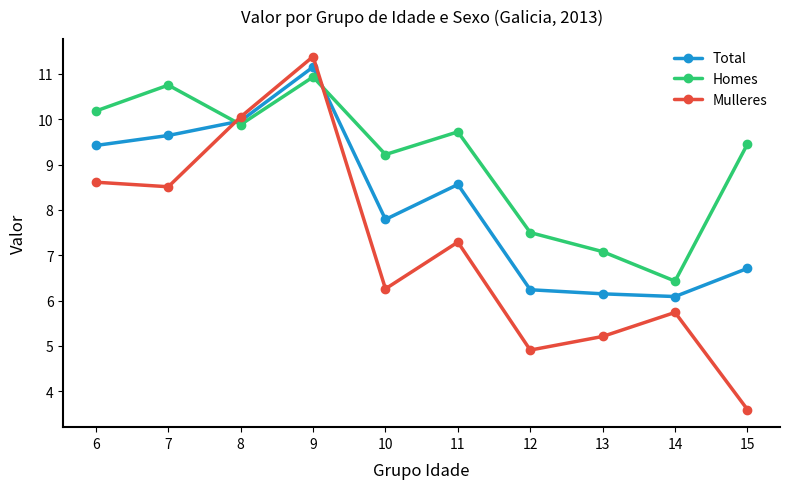

True or false: Homes has a value of 13.9 at 8.

False